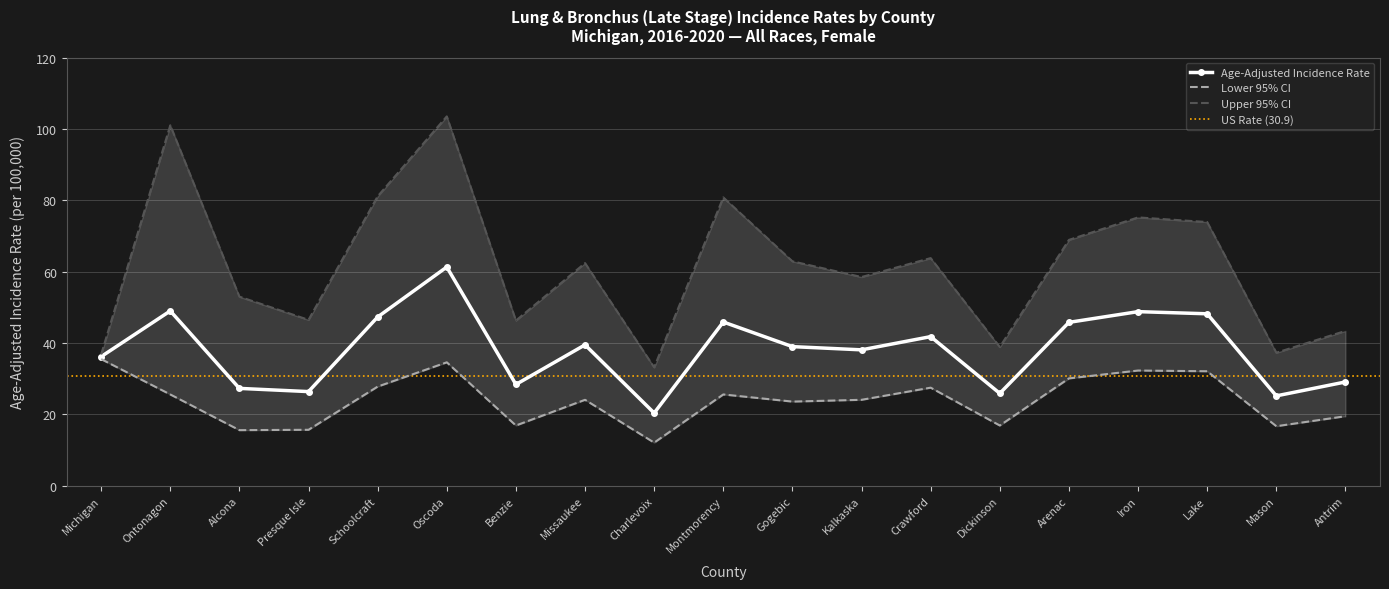

At which label is Age-Adjusted Incidence Rate closest to 40?

Missaukee